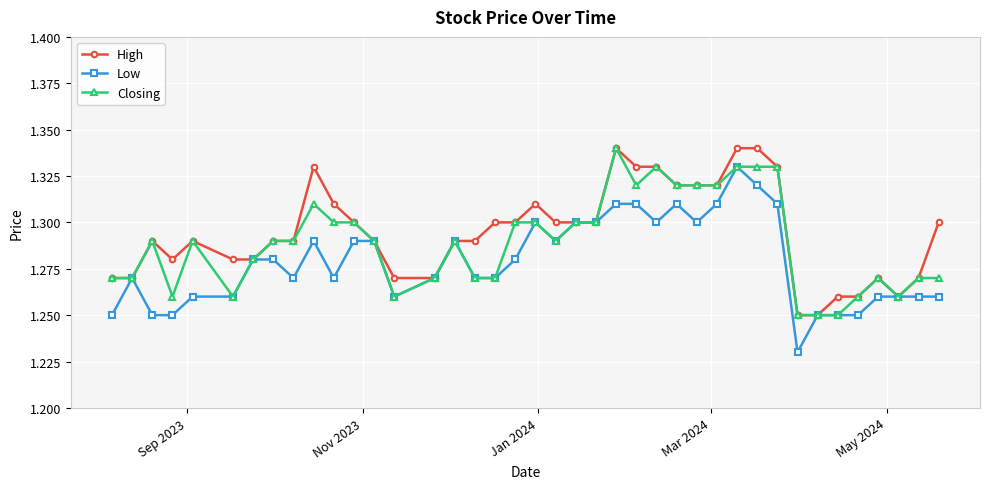

Does the chart have visible grid lines?

Yes